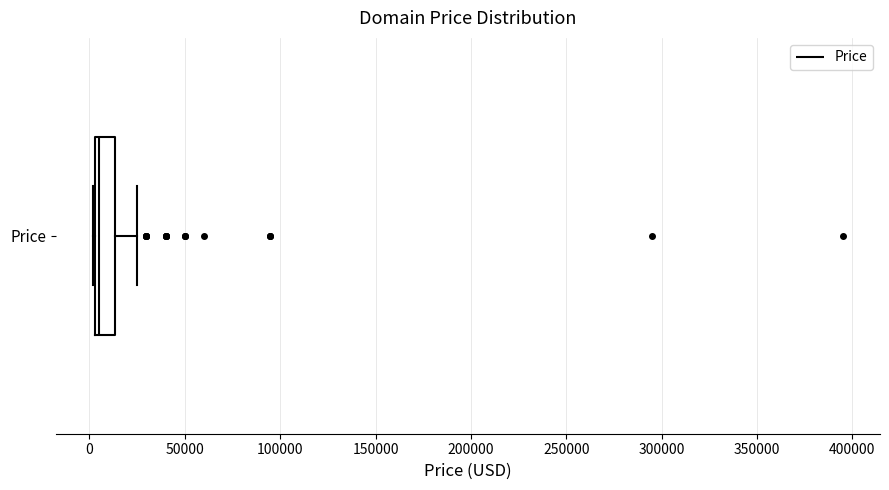

Read this box plot against the x-axis: the position of the median line, the range covered by the box, and the ends of both whiskers. The values are not printed on the chart, so give them approximately, as read against the axis.

median 5000 (just right of the box's left edge), box 5000 to 15000, whiskers 0 to 25000